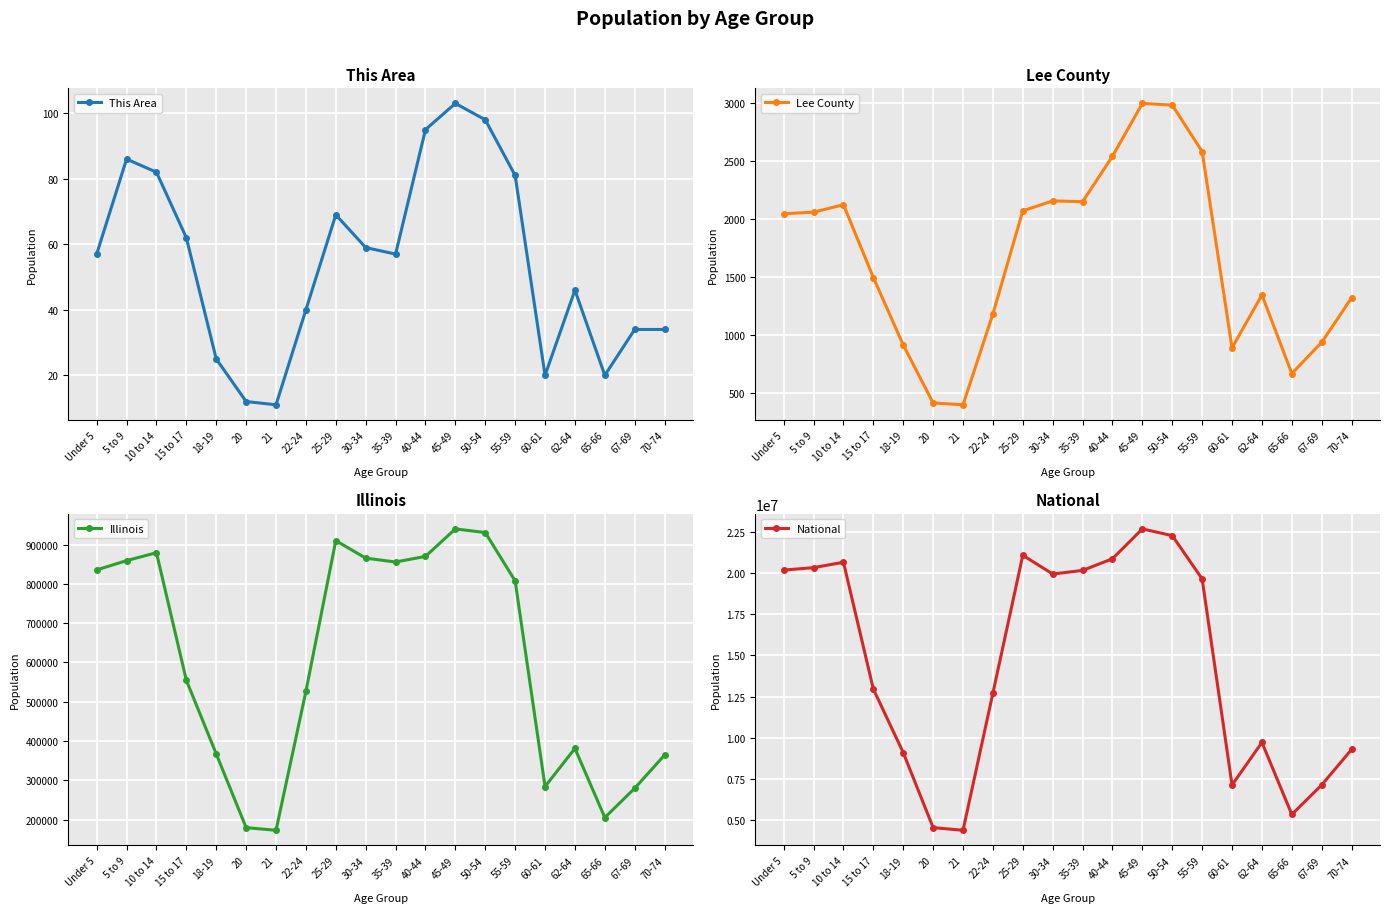

The Illinois series shows 205270 at 65-66. True or false?

True